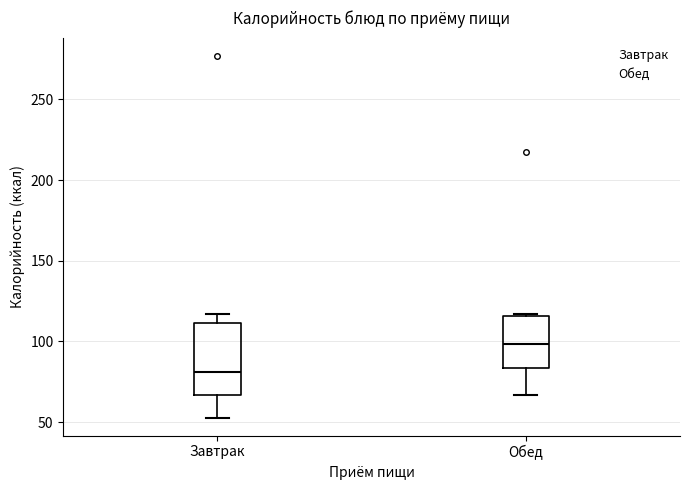

Reading left to right, transcribe this box plot: for each box, give where its median line is, the range the box spans, and where its two whiskers end, as read against the y-axis. The values are not printed on the chart, so give them approximately, as read against the axis.

Завтрак: median 80, box 65 to 110, whiskers 55 to 115
Обед: median 100, box 85 to 115, whiskers 65 to 115 (just above the box's upper edge)